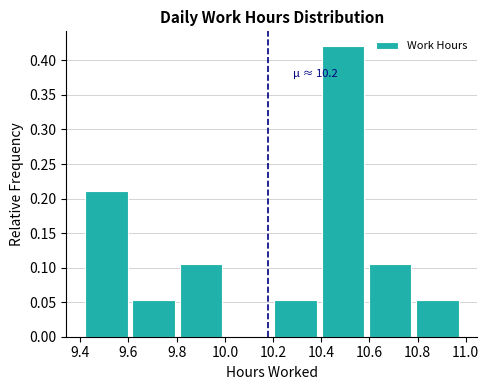

Which range on the x-axis has the tallest bar?

10.40 to 10.60